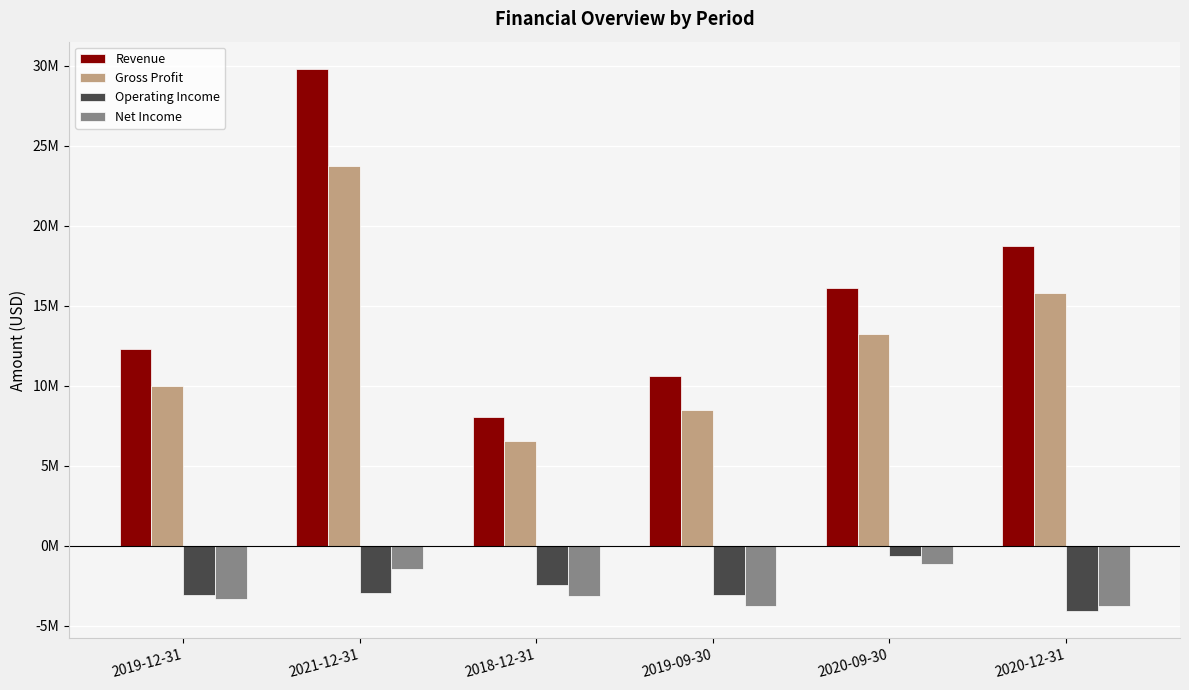

Reading left to right, transcribe all the data shown in this chart.

Revenue: 2019-12-31=12298000	2021-12-31=29801000	2018-12-31=8049586	2019-09-30=10587000	2020-09-30=16096000	2020-12-31=18756000
Gross Profit: 2019-12-31=10012000	2021-12-31=23714000	2018-12-31=6526192	2019-09-30=8497000	2020-09-30=13213000	2020-12-31=15781000
Operating Income: 2019-12-31=-3069000	2021-12-31=-2946000	2018-12-31=-2472993	2019-09-30=-3084000	2020-09-30=-654000	2020-12-31=-4086000
Net Income: 2019-12-31=-3299000	2021-12-31=-1428000	2018-12-31=-3159976	2019-09-30=-3742000	2020-09-30=-1158000	2020-12-31=-3741000